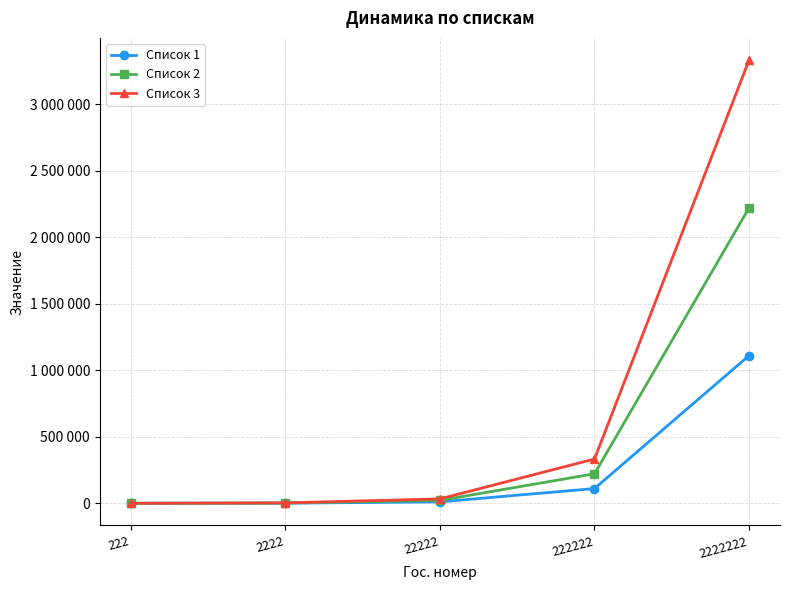

At which label is Список 2 closest to 1111222?

222222